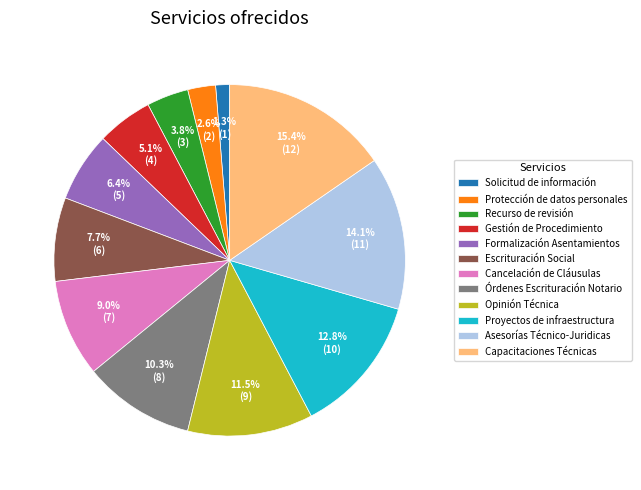

What percentage is the Capacitaciones Técnicas slice, to the nearest percent?

15%